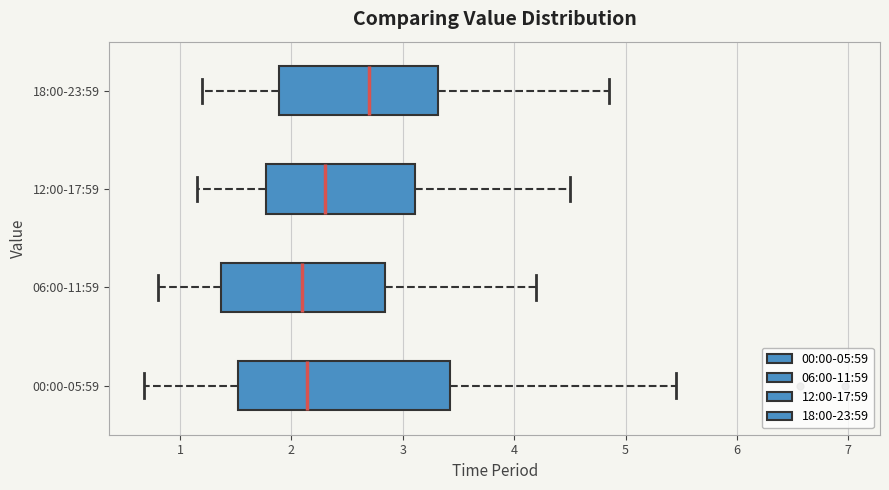

Reading bottom to top, transcribe this box plot: for each box, give where its median line is, the range the box spans, and where its two whiskers end, as read against the x-axis. The values are not printed on the chart, so give them approximately, as read against the axis.

00:00-05:59: median 2.1, box 1.5 to 3.4, whiskers 0.7 to 5.5
06:00-11:59: median 2.1, box 1.4 to 2.8, whiskers 0.8 to 4.2
12:00-17:59: median 2.3, box 1.8 to 3.1, whiskers 1.2 to 4.5
18:00-23:59: median 2.7, box 1.9 to 3.3, whiskers 1.2 to 4.9